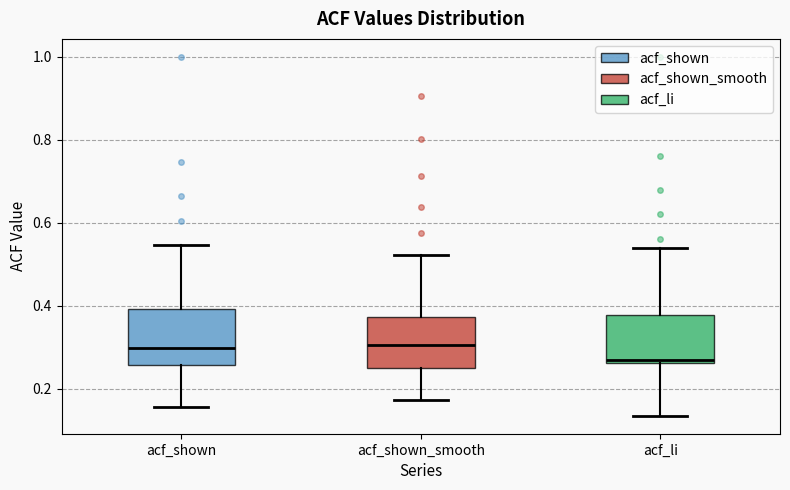

Reading left to right, read every box against the y-axis: the position of its median line, the range the box covers, and the ends of its whiskers. The values are not printed on the chart, so give them approximately, as read against the axis.

acf_shown: median 0.30, box 0.26 to 0.40, whiskers 0.16 to 0.54
acf_shown_smooth: median 0.30, box 0.24 to 0.38, whiskers 0.18 to 0.52
acf_li: median 0.28, box 0.26 to 0.38, whiskers 0.14 to 0.54